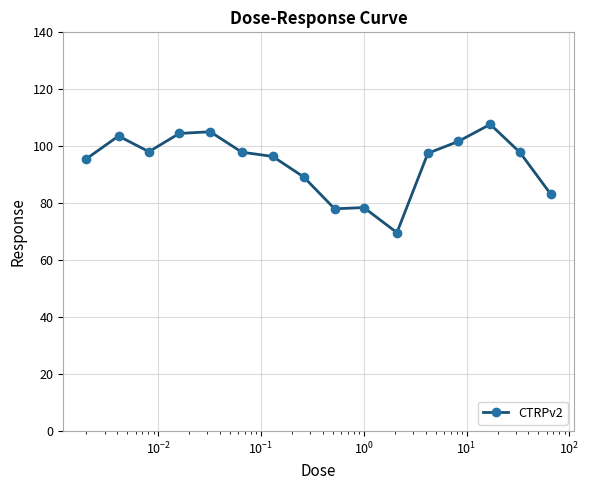

True or false: the data has more than 1 interior local peaks.

True